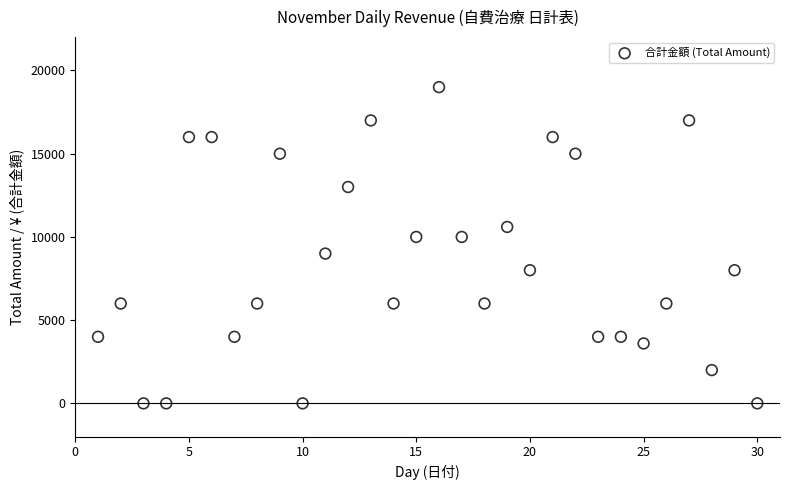

What is the range of X values (max minus min)?

29